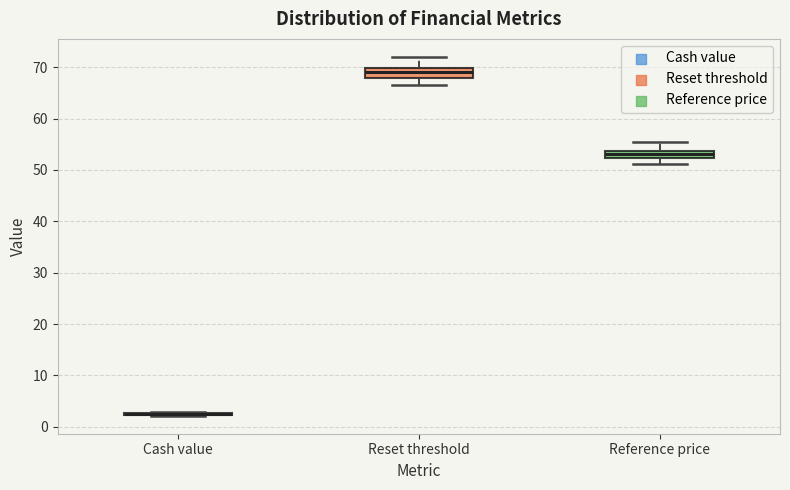

Where does the median line of the box for Reference price sit on the y-axis? The values are not printed on the chart, so give them approximately, as read against the axis.

53